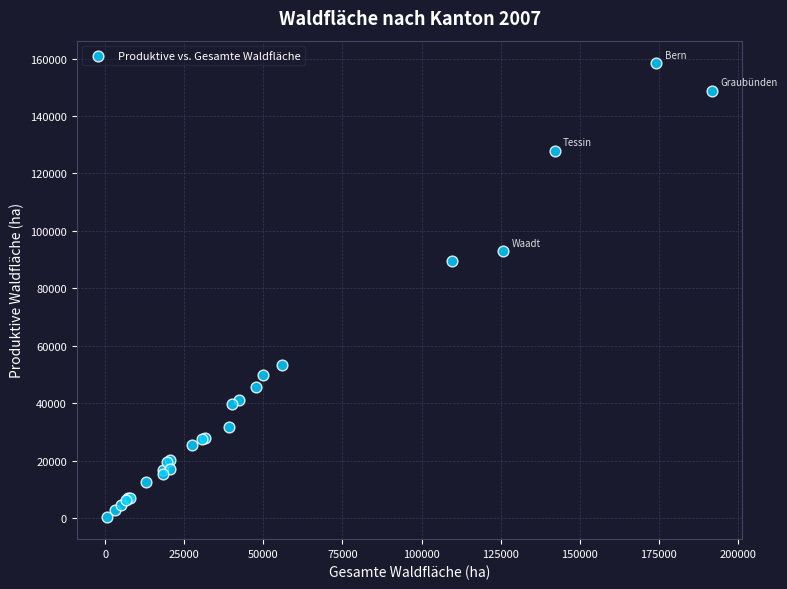

What Y value in the scatter plot is closest to 79445?

89403